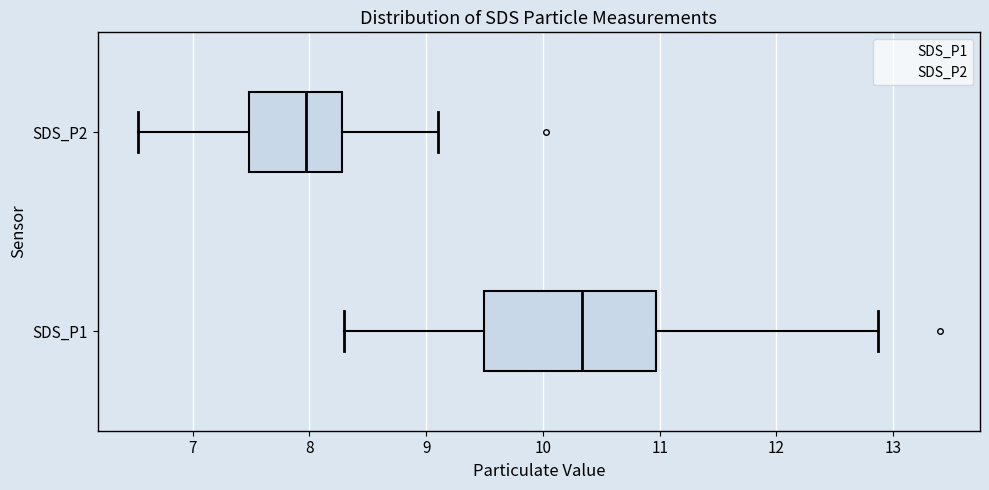

Reading bottom to top, read every box against the x-axis: the position of its median line, the range the box covers, and the ends of its whiskers. The values are not printed on the chart, so give them approximately, as read against the axis.

SDS_P1: median 10.3, box 9.5 to 11.0, whiskers 8.3 to 12.9
SDS_P2: median 8.0, box 7.5 to 8.3, whiskers 6.5 to 9.1